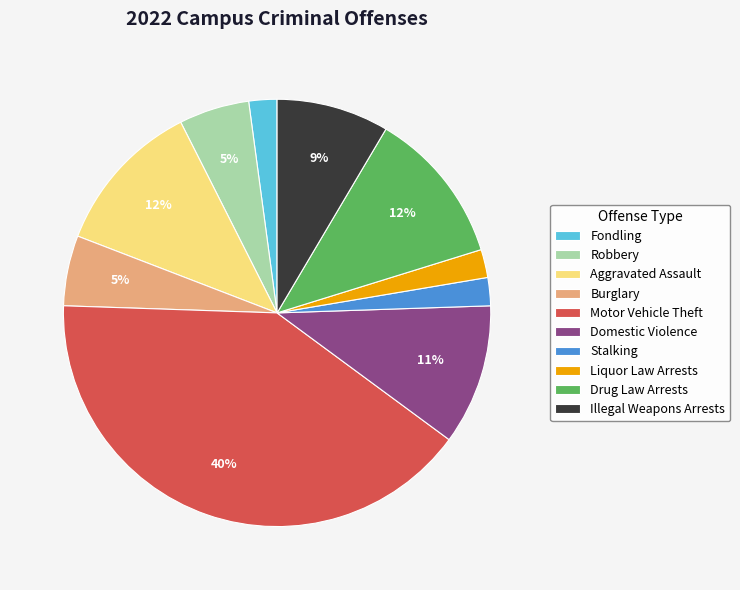

Count the number of slices in the pie.

10